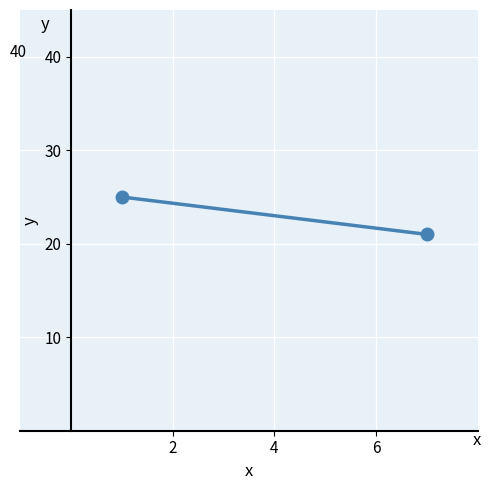

What is the value of the 1st point from the left?

25